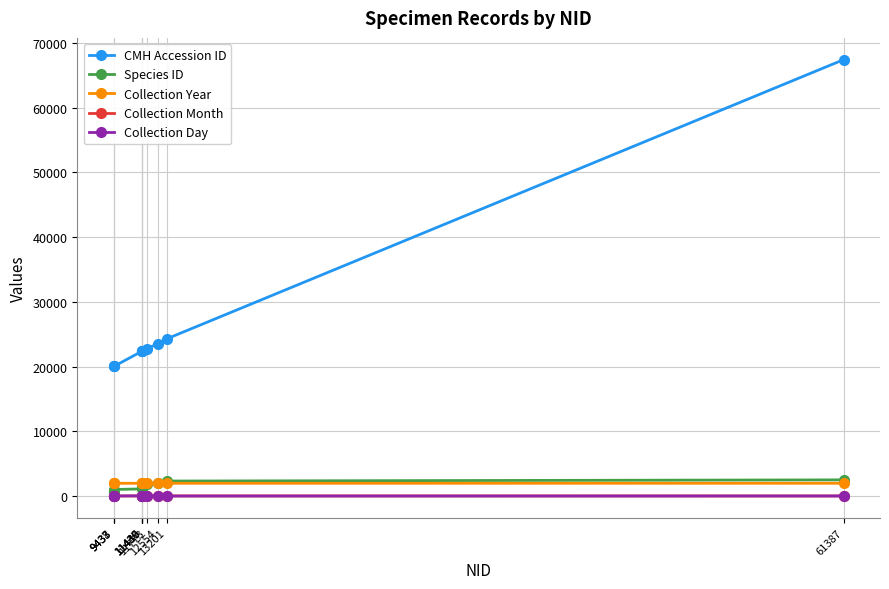

Which series has the widest spread of values?

CMH Accession ID